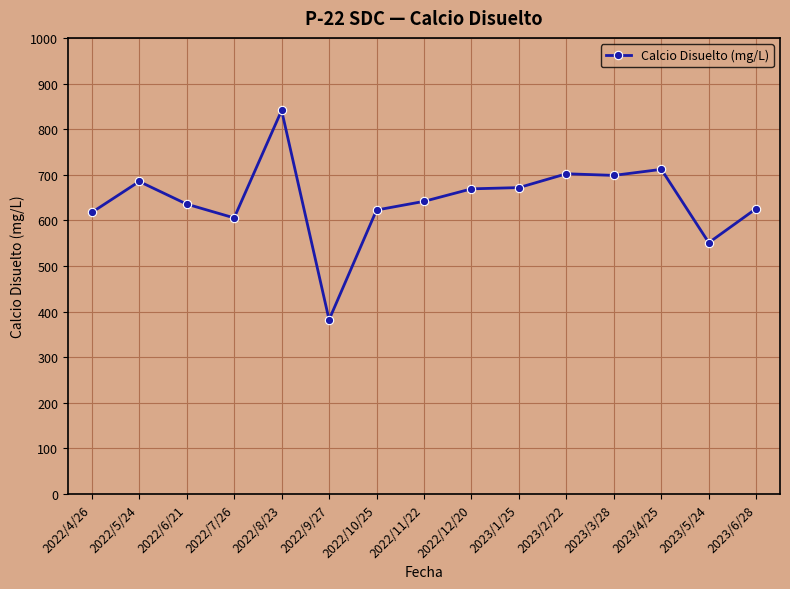

True or false: the data shows 184.7 at 2023/3/28.

False